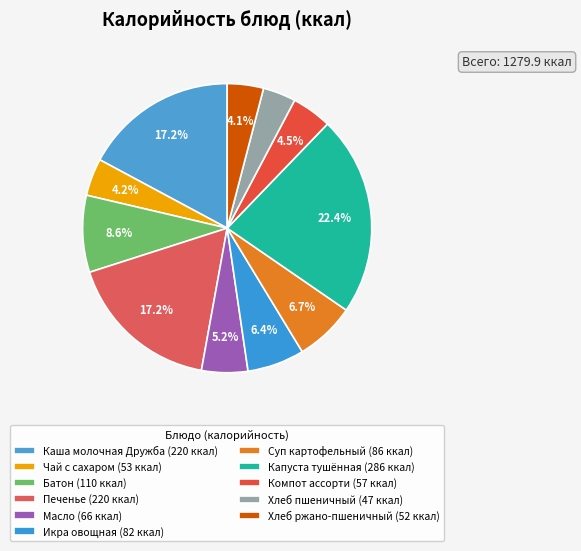

What is the ratio of the value at Компот ассорти to the value at Чай с сахаром?

1.1